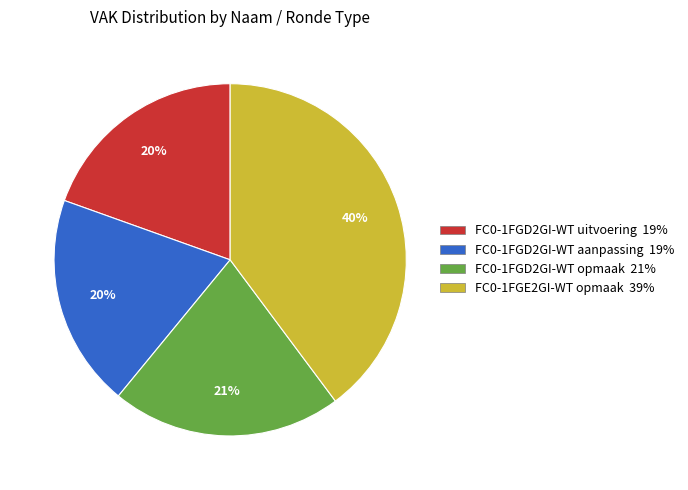

Do FC0-1FGD2GI-WT aanpassing 19% and FC0-1FGD2GI-WT uitvoering 19% together represent more than half of the pie?

No